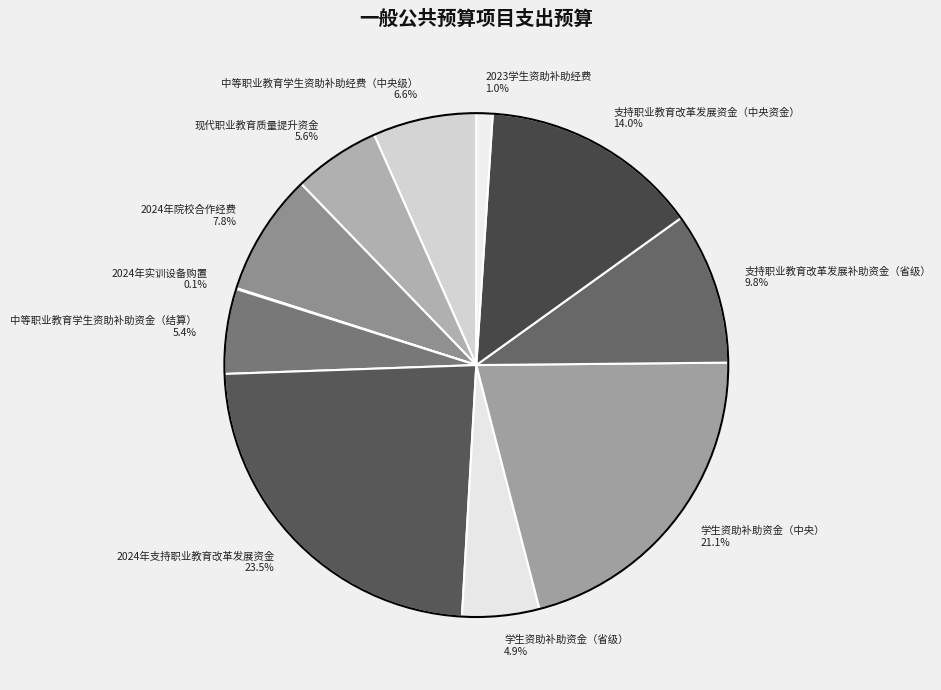

Is there any slice that represents more than half of the pie?

No